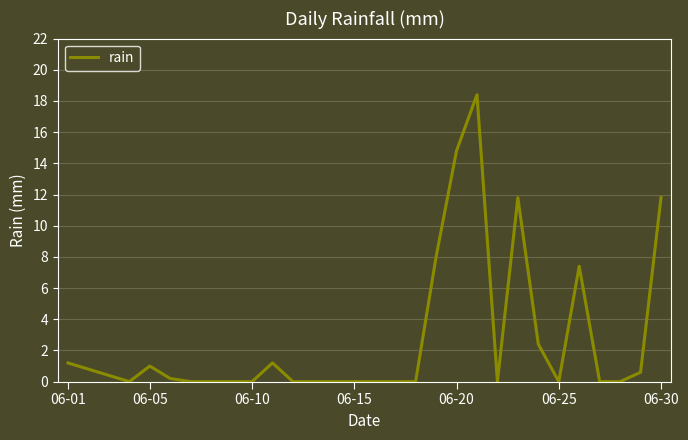

What is the greatest value displayed?

18.4